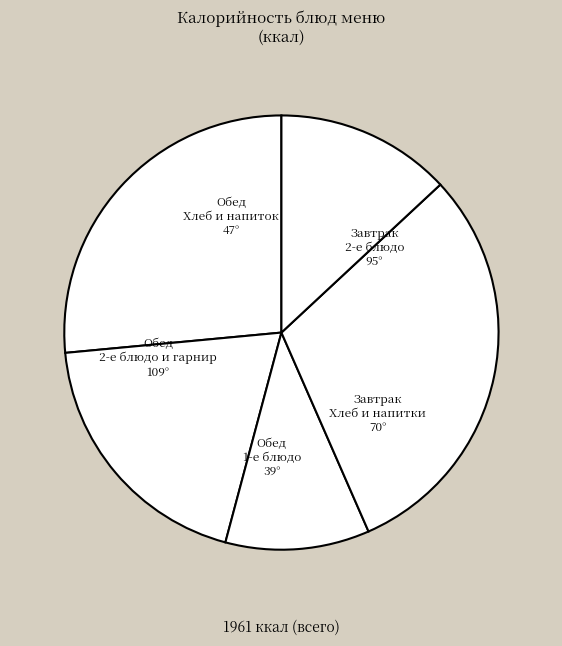

Count the number of slices in the pie.

5